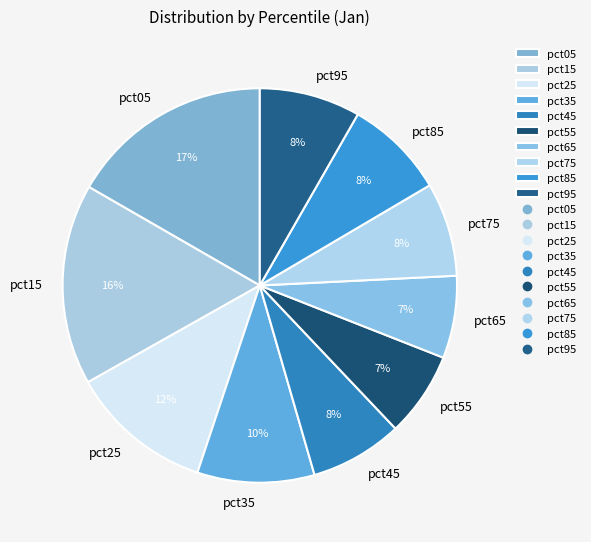

To the nearest percent, what portion does pct55 represent?

7%